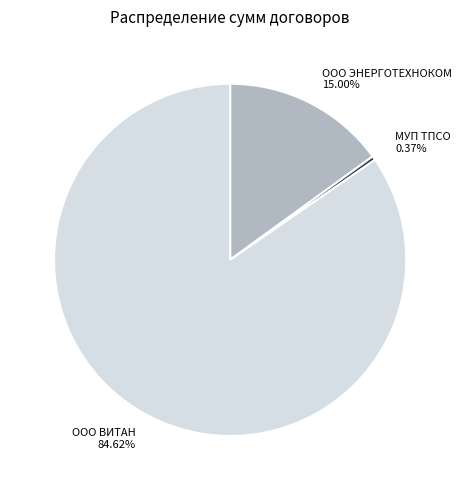

Which slice is the smallest?

МУП ТПСО